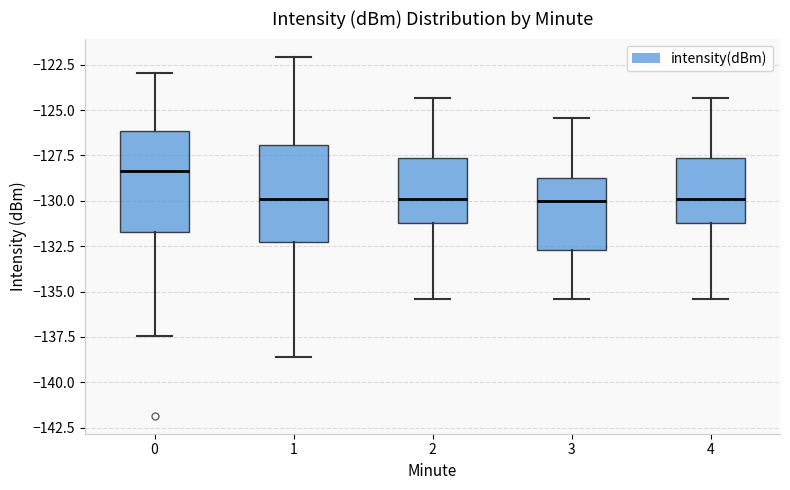

Reading left to right, transcribe this box plot: for each box, give where its median line is, the range the box spans, and where its two whiskers end, as read against the y-axis. The values are not printed on the chart, so give them approximately, as read against the axis.

0: median -128.5, box -131.5 to -126.0, whiskers -137.5 to -123.0
1: median -130.0, box -132.5 to -127.0, whiskers -138.5 to -122.0
2: median -130.0, box -131.0 to -127.5, whiskers -135.5 to -124.5
3: median -130.0, box -132.5 to -129.0, whiskers -135.5 to -125.5
4: median -130.0, box -131.0 to -127.5, whiskers -135.5 to -124.5